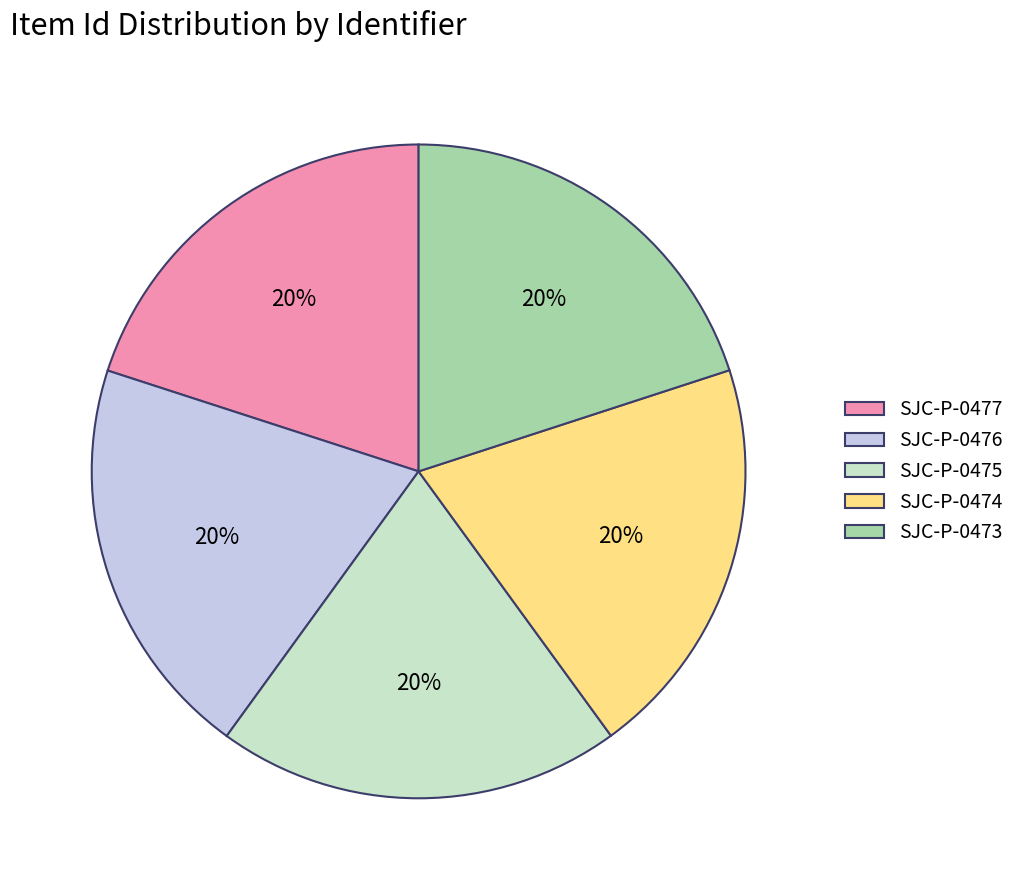

The SJC-P-0475 slice represents 20% of the pie. True or false?

True